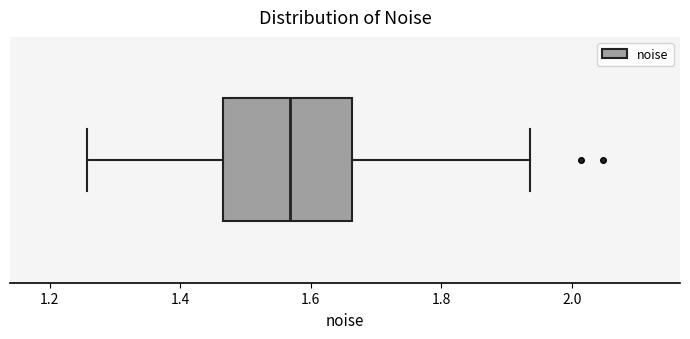

Where does the left whisker of the box end on the x-axis? The values are not printed on the chart, so give them approximately, as read against the axis.

1.26